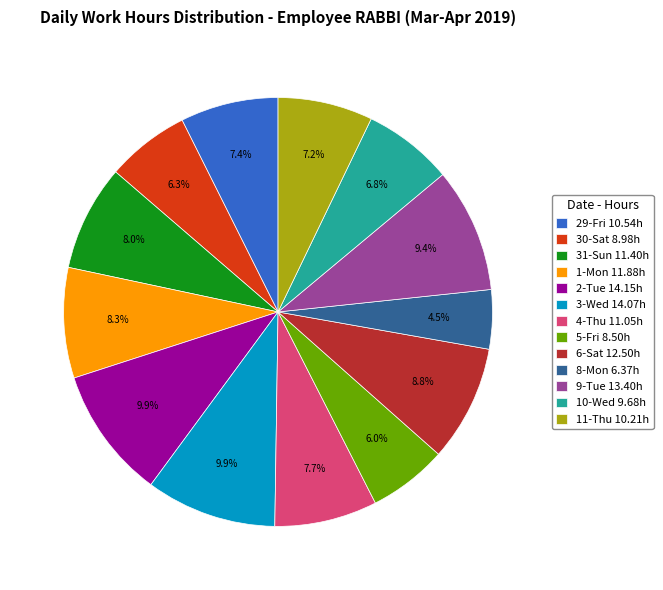

Does any single category account for the majority?

No